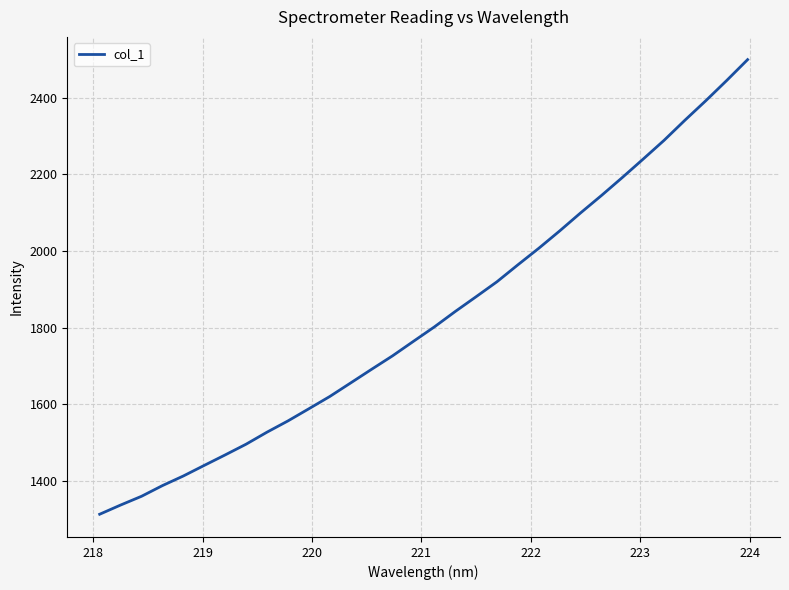

What is the minimum value shown in the chart?

1313.4